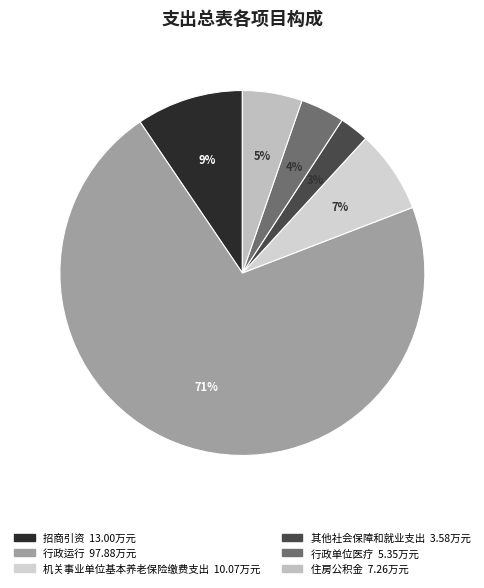

How many slices are in this pie chart?

6